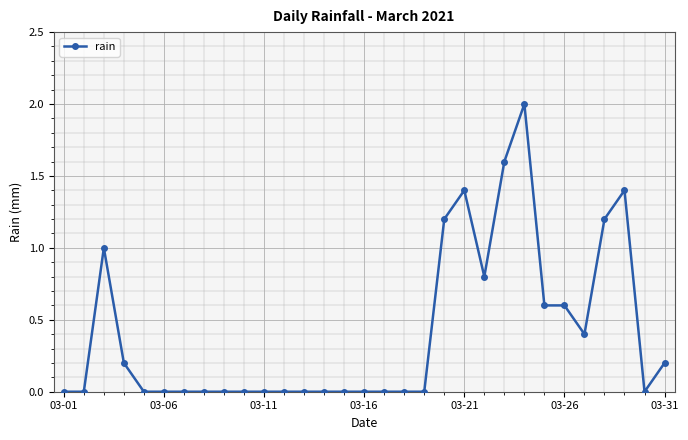

What is the greatest value displayed?

2.0